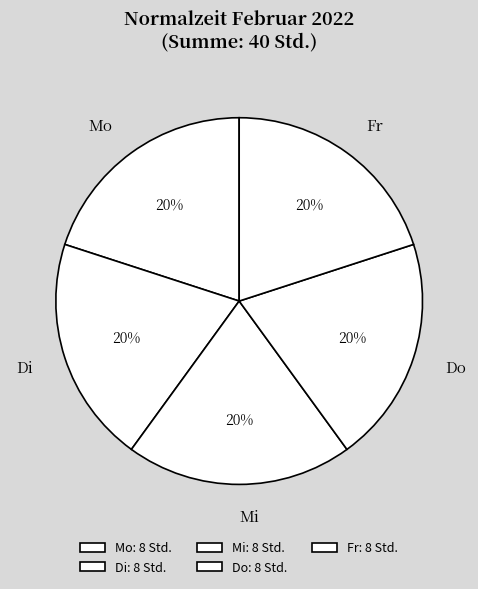

To the nearest percent, what is the average slice percentage?

20%